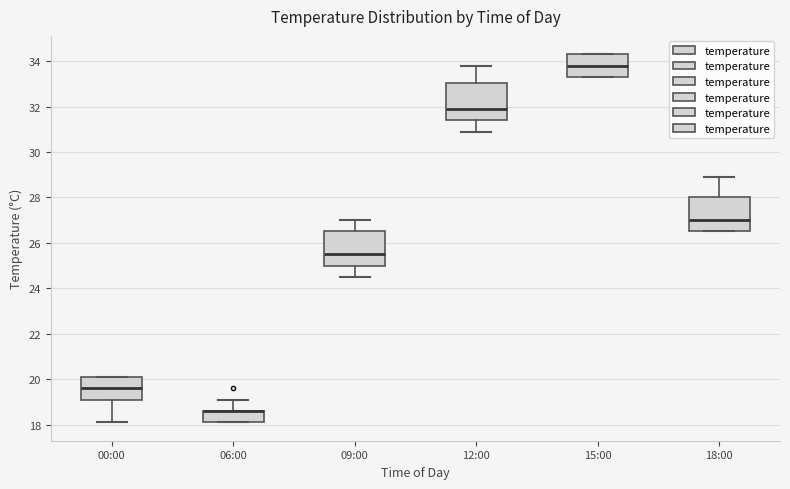

Reading left to right, transcribe this box plot: for each box, give where its median line is, the range the box spans, and where its two whiskers end, as read against the y-axis. The values are not printed on the chart, so give them approximately, as read against the axis.

00:00: median 19.6, box 19.2 to 20.2, whiskers 18.2 to 20.2
06:00: median 18.6 (drawn on the box's upper edge), box 18.2 to 18.6, whiskers 18.2 to 19.2
09:00: median 25.6, box 25.0 to 26.6, whiskers 24.6 to 27.0
12:00: median 32.0, box 31.4 to 33.0, whiskers 31.0 to 33.8
15:00: median 33.8, box 33.4 to 34.4, whiskers 33.4 to 34.4
18:00: median 27.0, box 26.6 to 28.0, whiskers 26.6 to 29.0